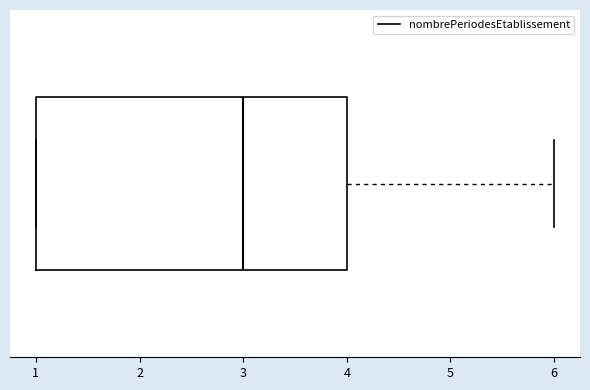

Read this box plot against the x-axis: the position of the median line, the range covered by the box, and the ends of both whiskers. The values are not printed on the chart, so give them approximately, as read against the axis.

median 3, box 1 to 4, whiskers 1 to 6